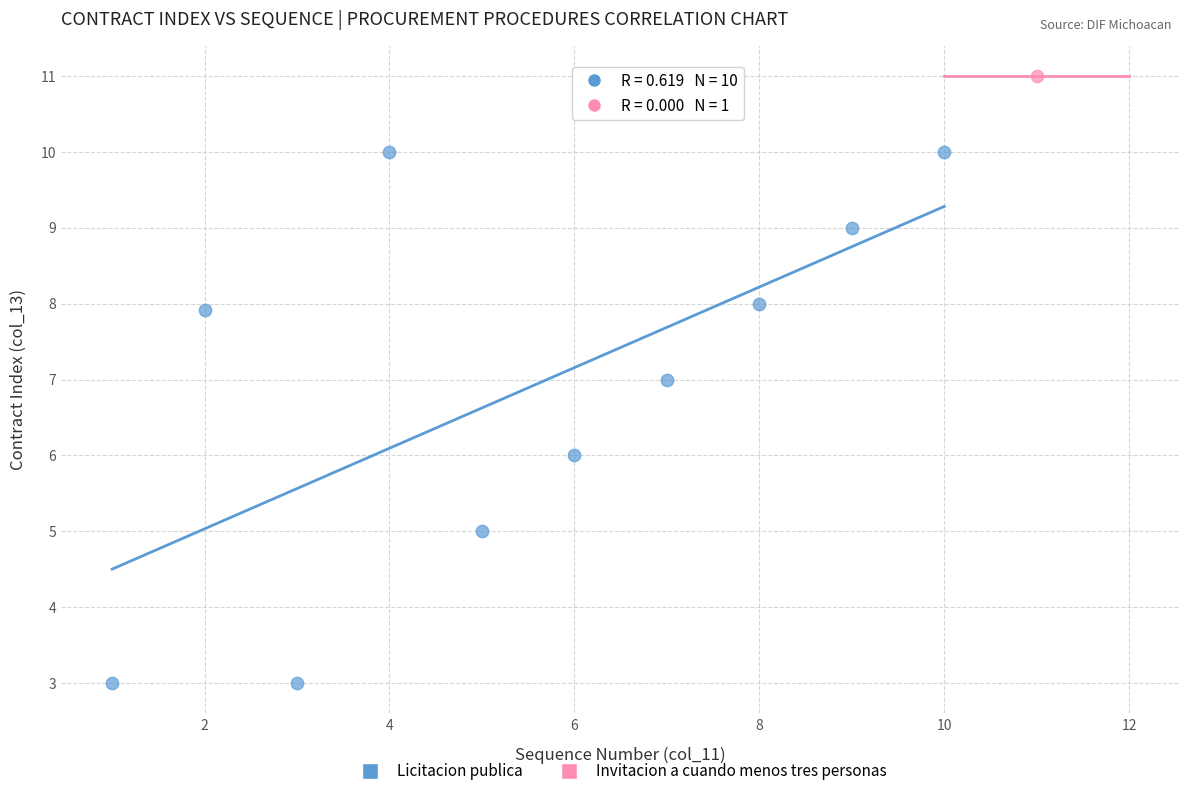

What are all the series names shown in the legend?

Licitacion publica, Invitacion a cuando menos tres personas